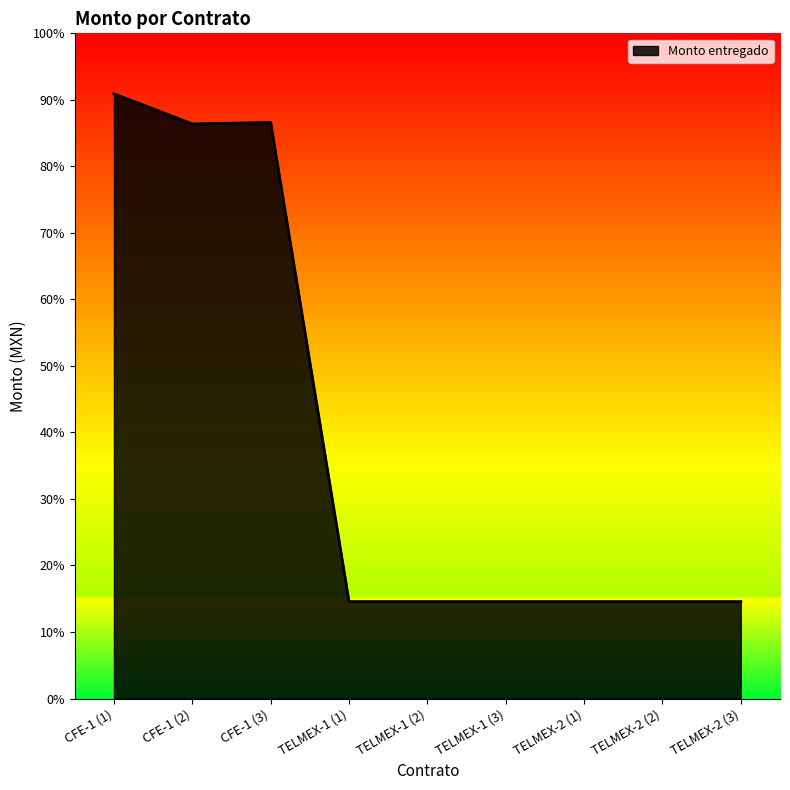

Does the chart display data point markers on the line(s)?

No